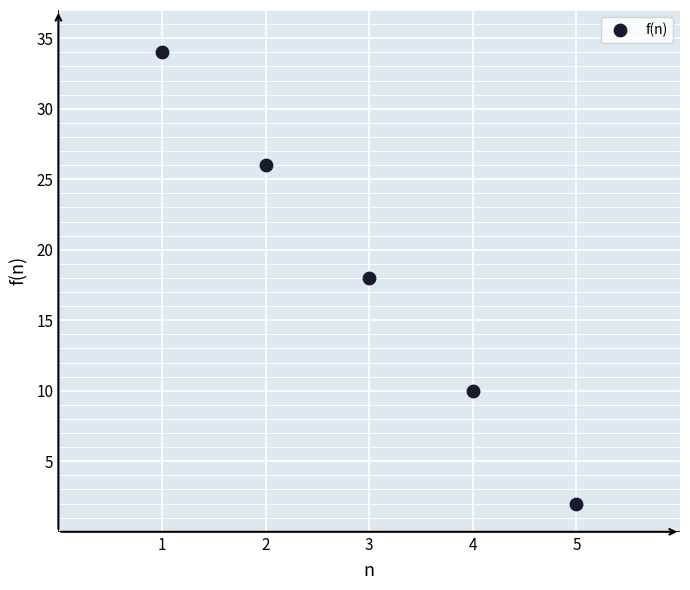

What is the range of Y values (max minus min)?

32